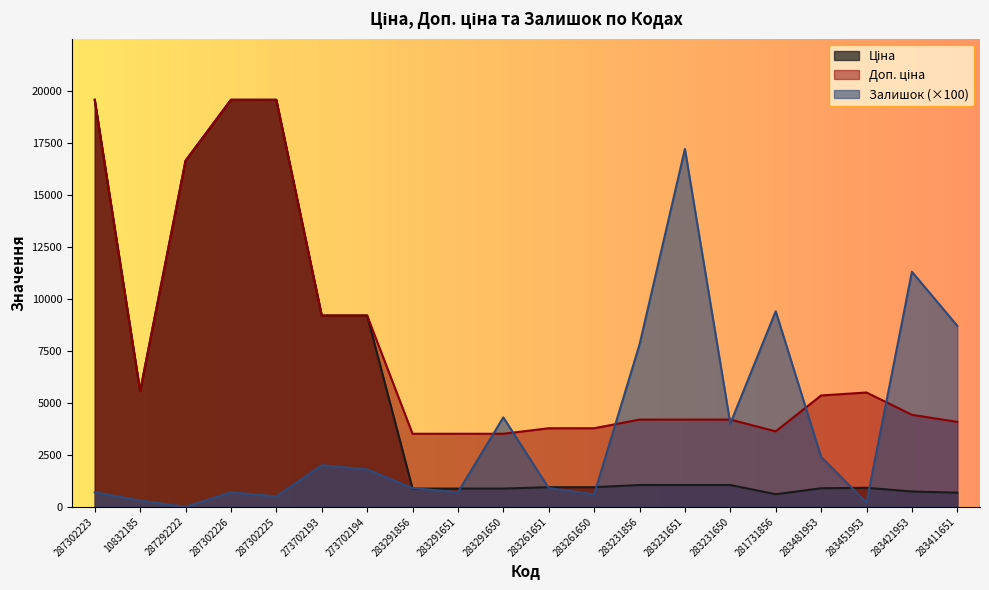

True or false: Залишок has a value of 4300.0 at 283291650.

True